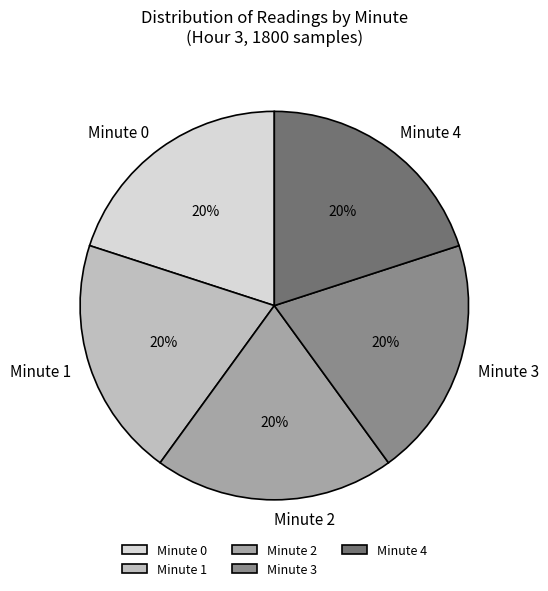

To the nearest percent, what percentage of the pie is Minute 3?

20%